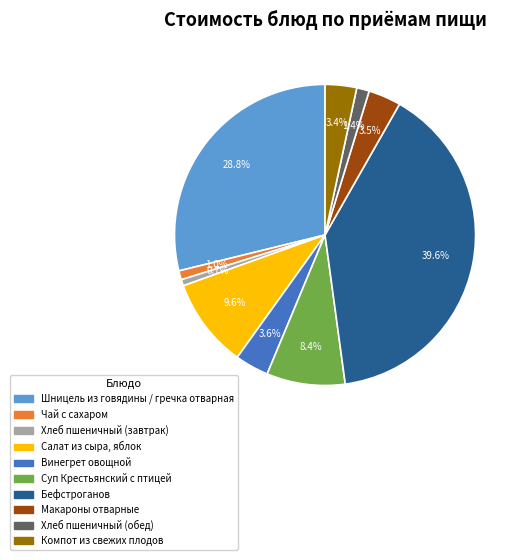

Which category has the biggest portion of the pie?

Бефстроганов